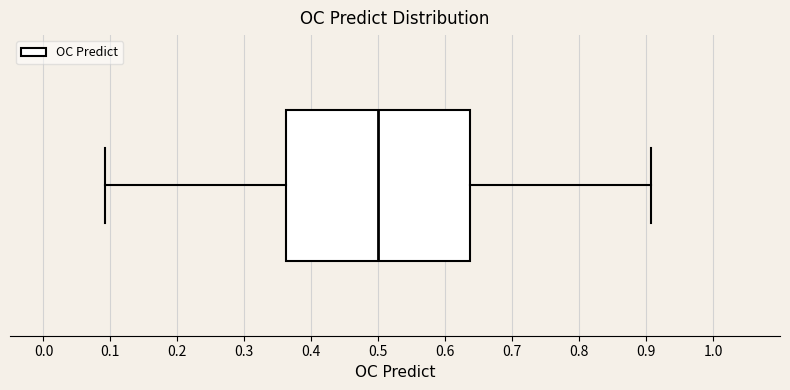

Transcribe this box plot: give where the median line is, the range the box spans, and where the two whiskers end, as read against the x-axis. The values are not printed on the chart, so give them approximately, as read against the axis.

median 0.50, box 0.36 to 0.64, whiskers 0.09 to 0.91